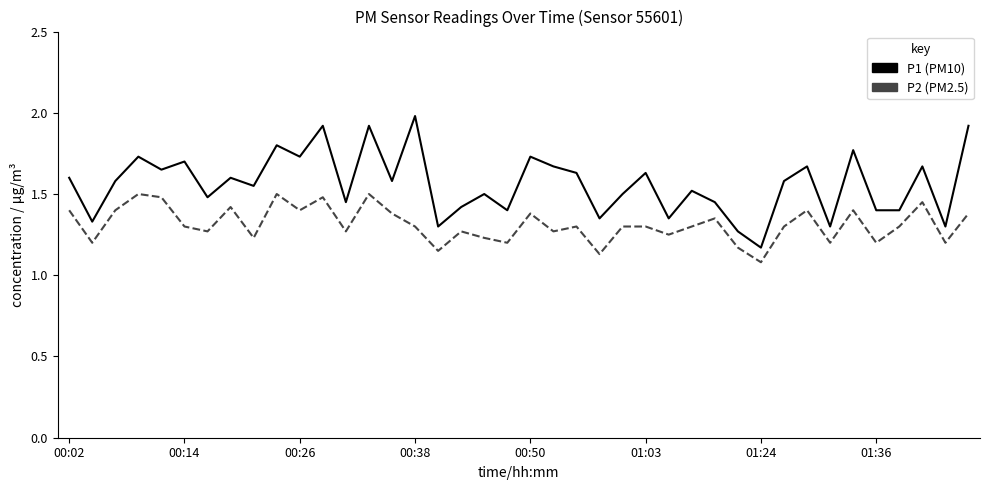

What is the maximum value shown in the chart?

2.0